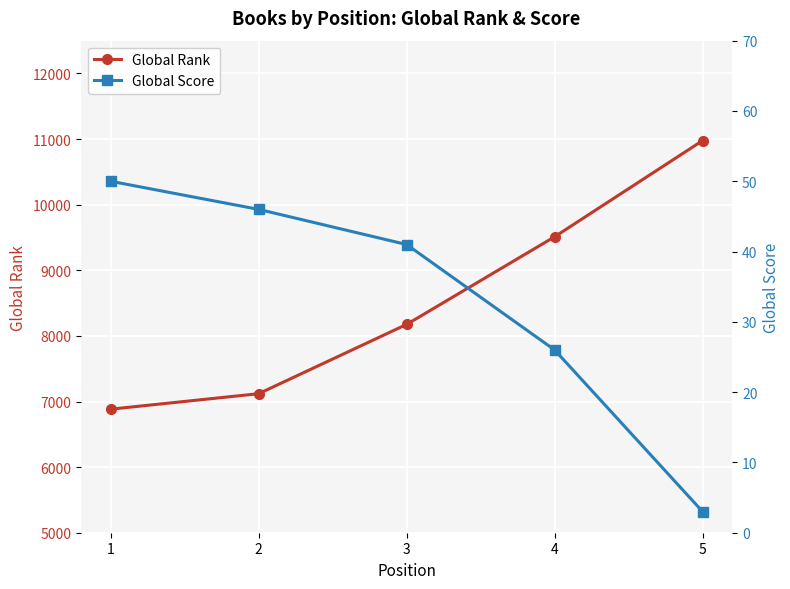

What is the difference between the second highest and minimum values in the Global Rank series?

2628